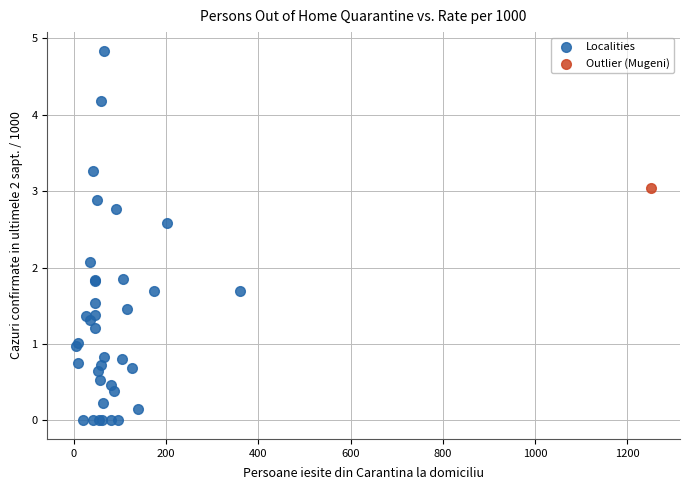

What are all the series names shown in the legend?

Localities, Outlier (Mugeni)